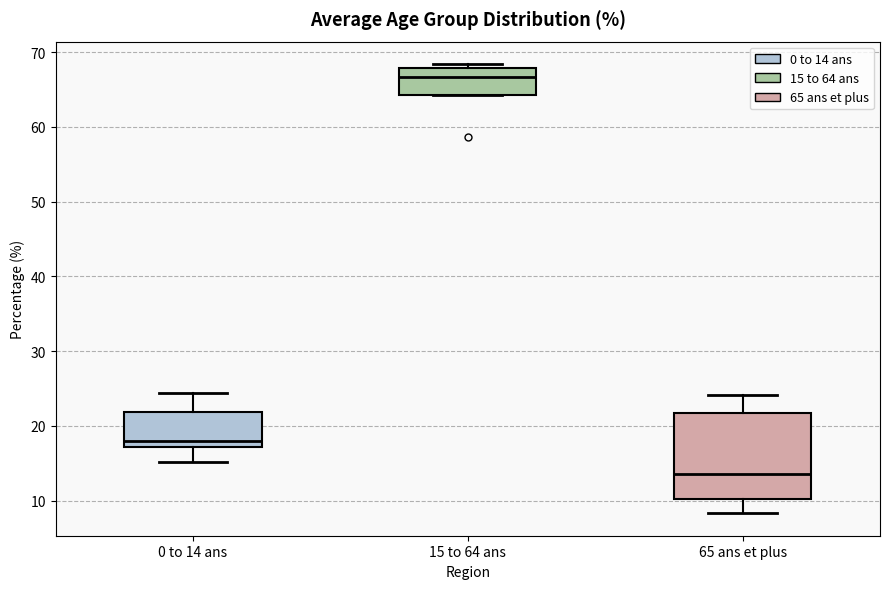

Reading left to right, transcribe this box plot: for each box, give where its median line is, the range the box spans, and where its two whiskers end, as read against the y-axis. The values are not printed on the chart, so give them approximately, as read against the axis.

0 to 14 ans: median 18, box 17 to 22, whiskers 15 to 24
15 to 64 ans: median 67, box 64 to 68, whiskers 64 to 68 (just above the box's upper edge)
65 ans et plus: median 14, box 10 to 22, whiskers 8 to 24